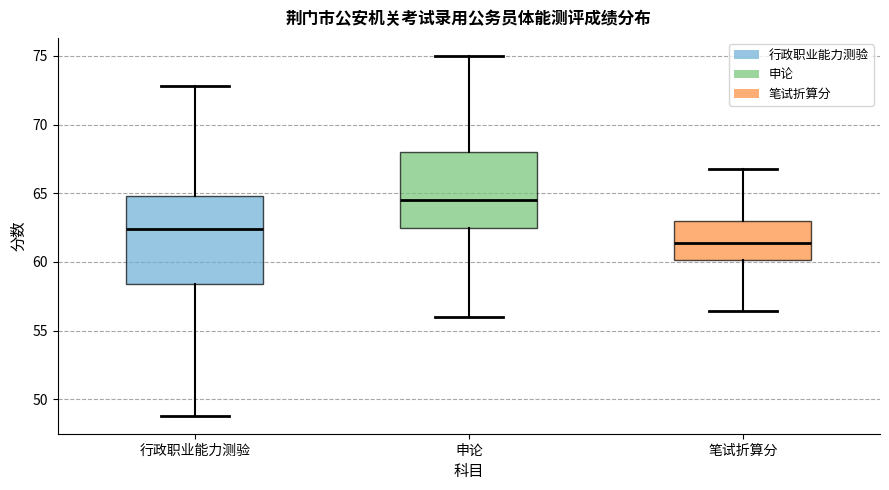

Where is the upper edge of the box for 申论 on the y-axis? The values are not printed on the chart, so give them approximately, as read against the axis.

68.0